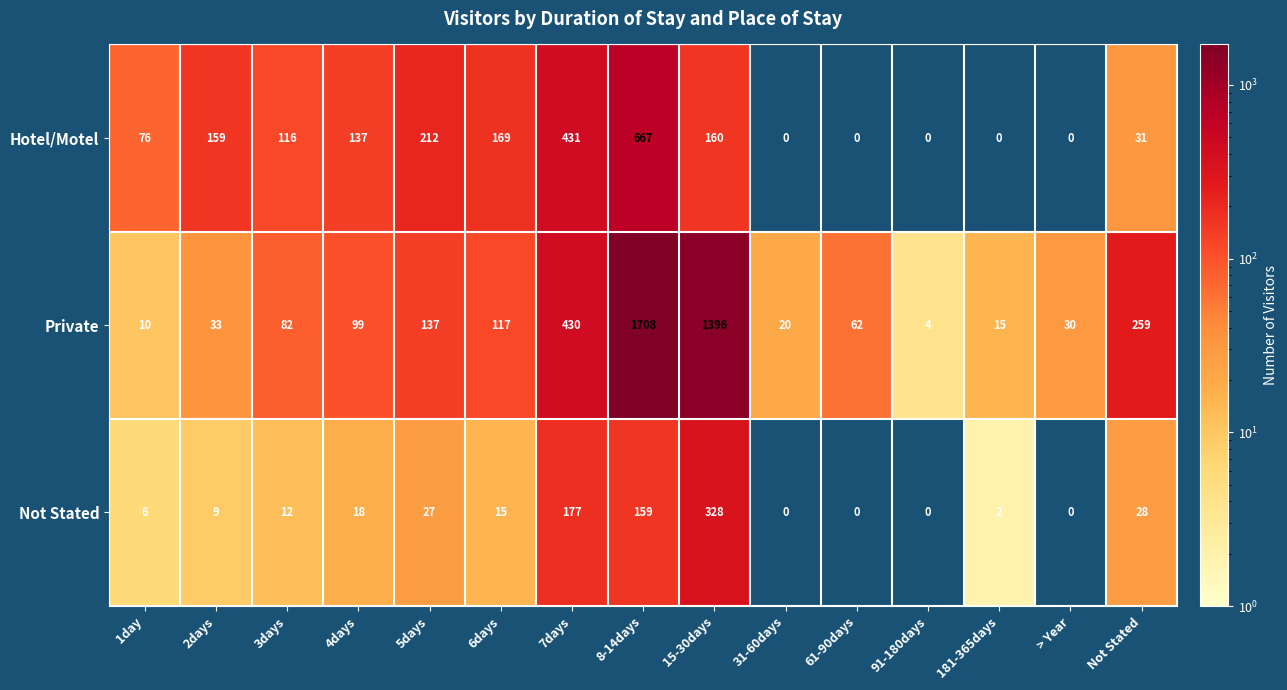

What is the spread (max minus min) of values at 61-90days?

62